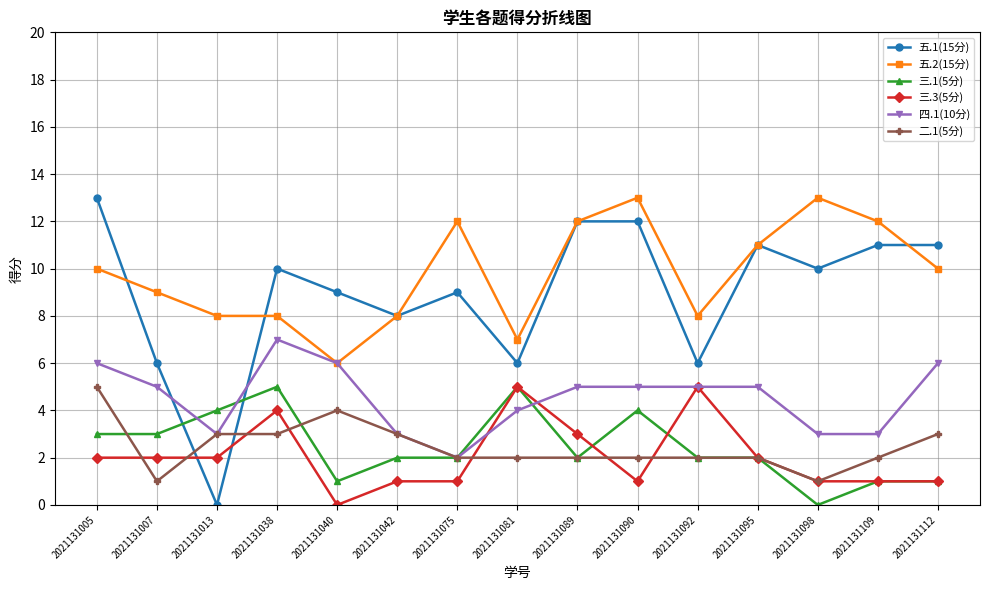

What is the value of the 三.3(5分) point at the 6th from the left?

1